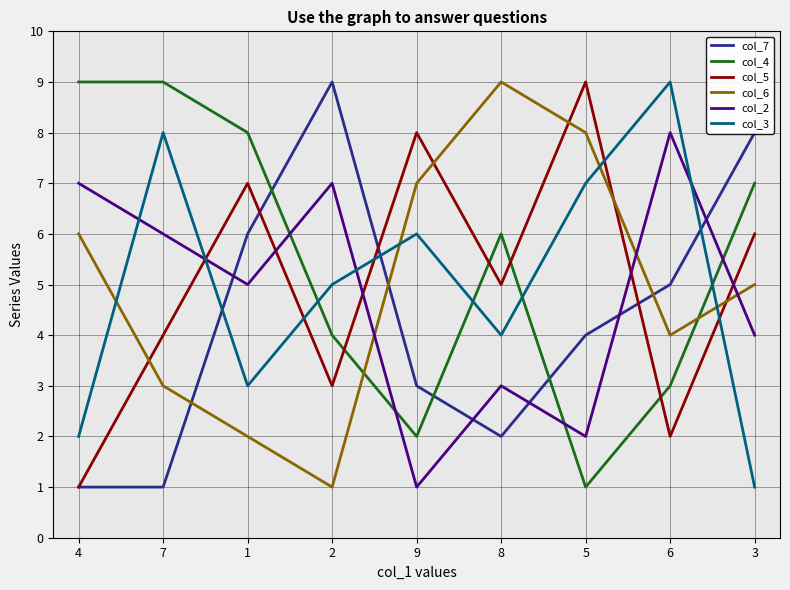

The value of col_6 at 3 is 8. True or false?

False